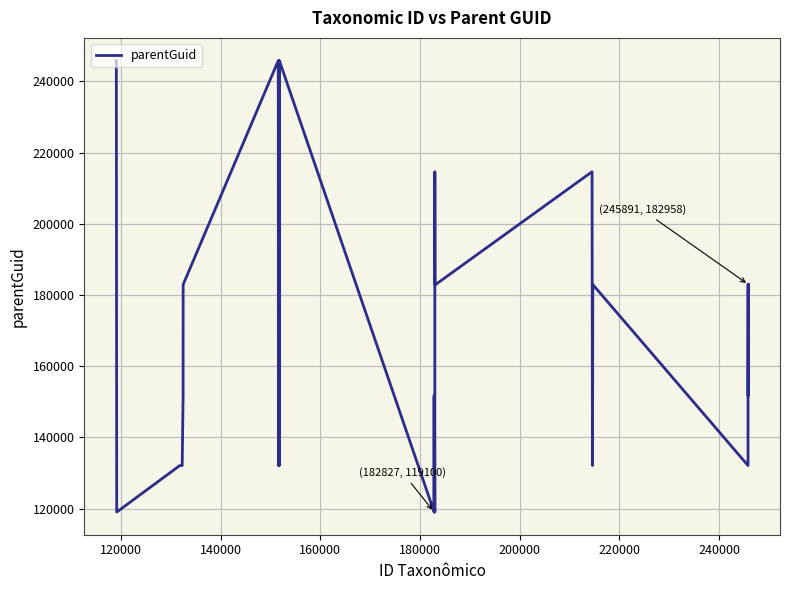

True or false: there are more than 2 points higher than both neighbors.

True